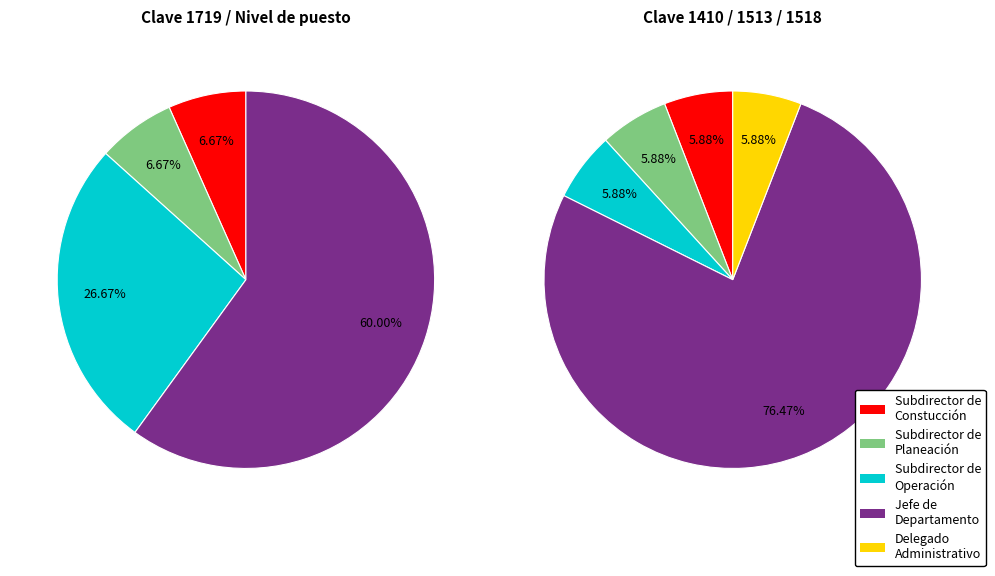

The Coordinador General slice represents 1% of the pie. True or false?

False